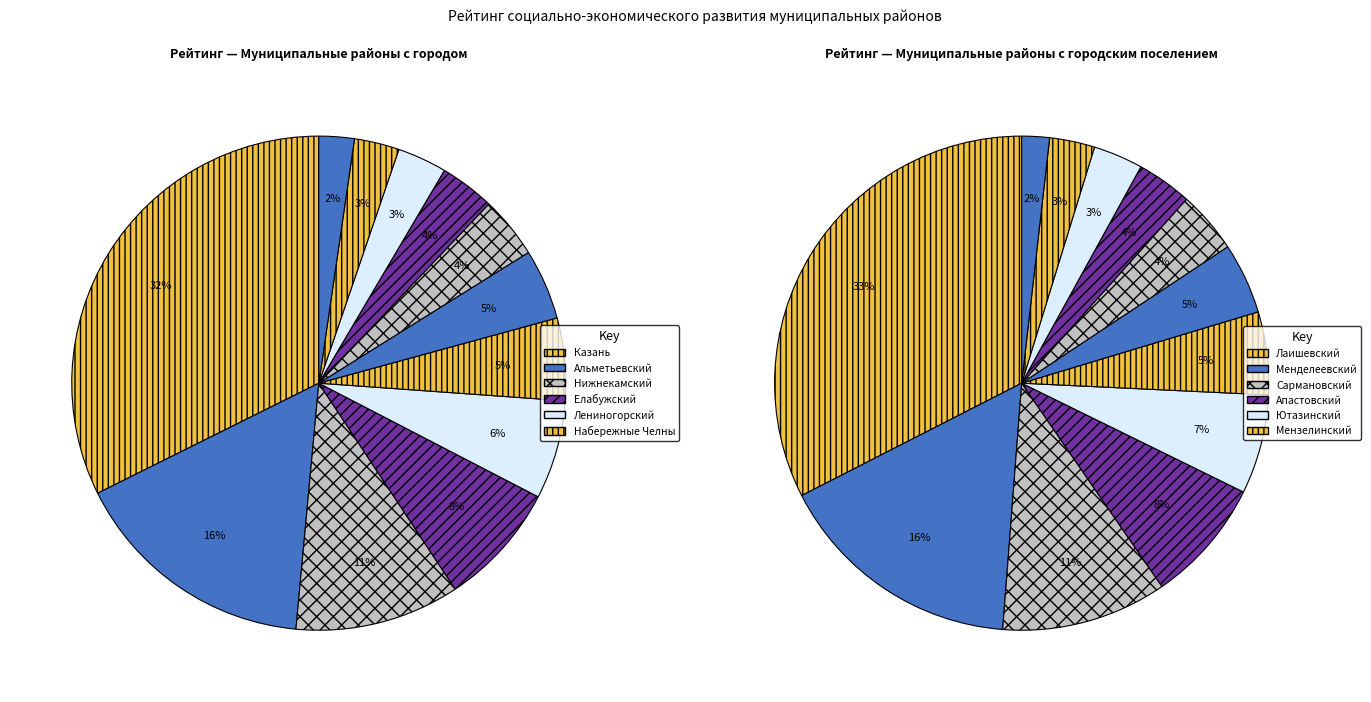

Does any single category account for the majority?

No